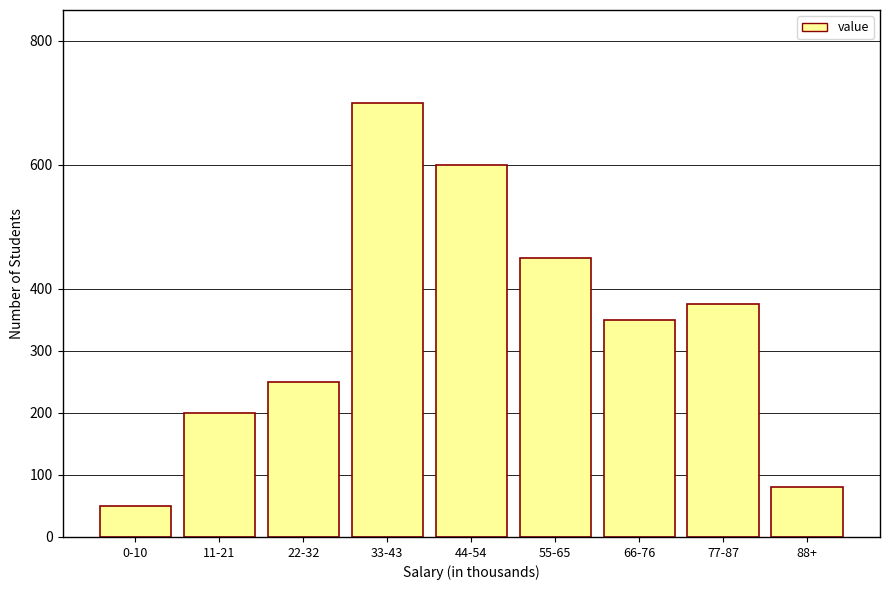

Reading left to right, extract all data points from this chart.

0-10=50	11-21=200	22-32=250	33-43=700	44-54=600	55-65=450	66-76=350	77-87=375	88+=80